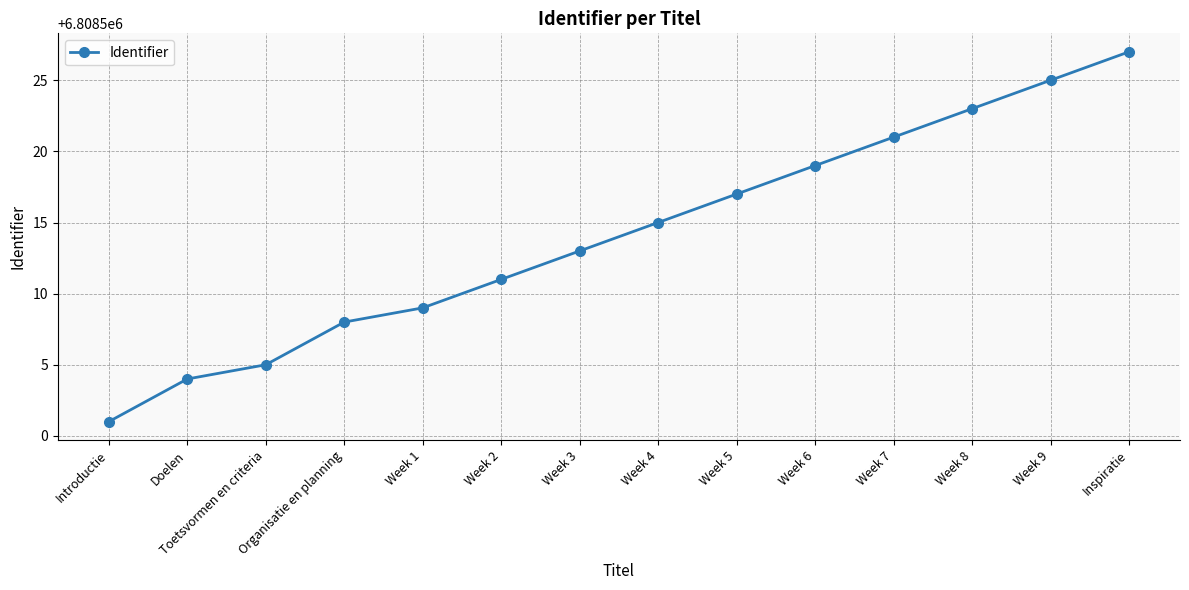

Is it true that the value at Week 9 is 6808525?

True